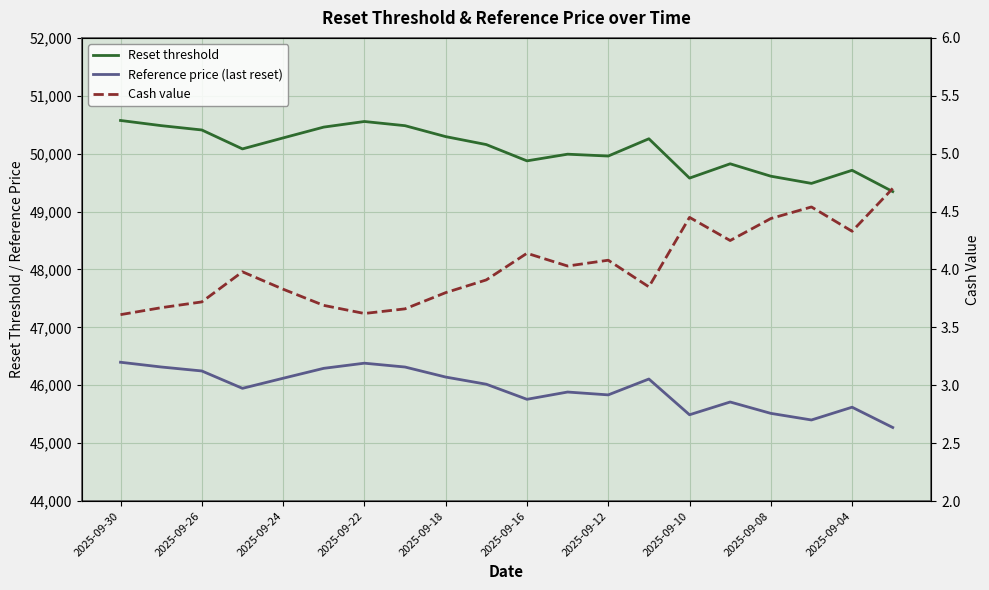

At how many categories does at least one series exceed 21677?

20